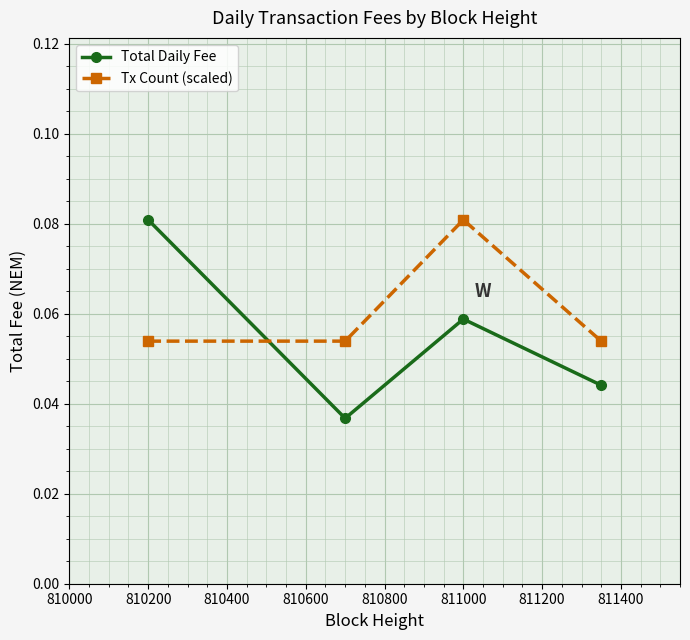

List the series in order of their overall mean, lowest first.

Total Daily Fee, Tx Count (scaled)